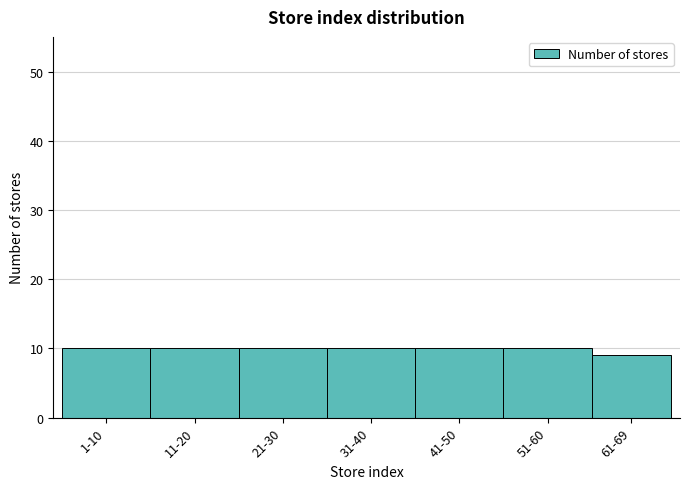

Reading right to left, list all the values displayed in this chart.

9	10	10	10	10	10	10